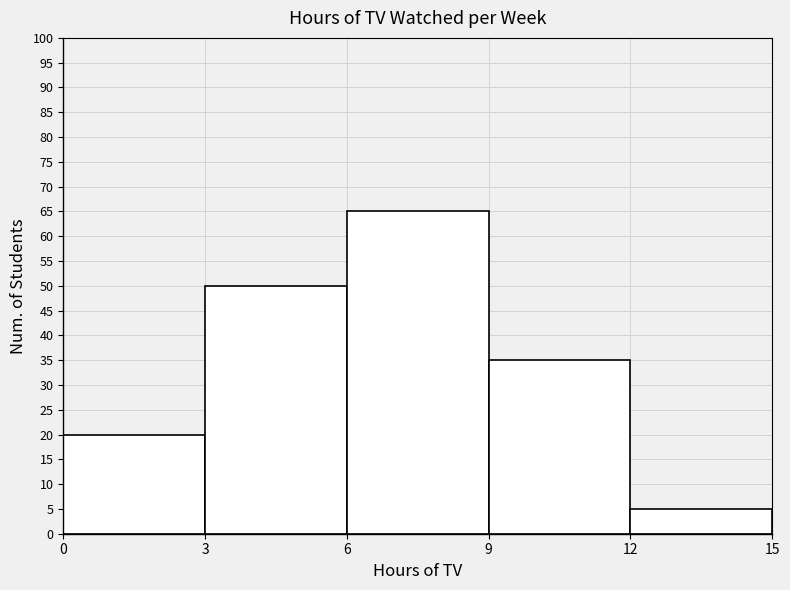

Which range on the x-axis has the tallest bar?

6 to 9